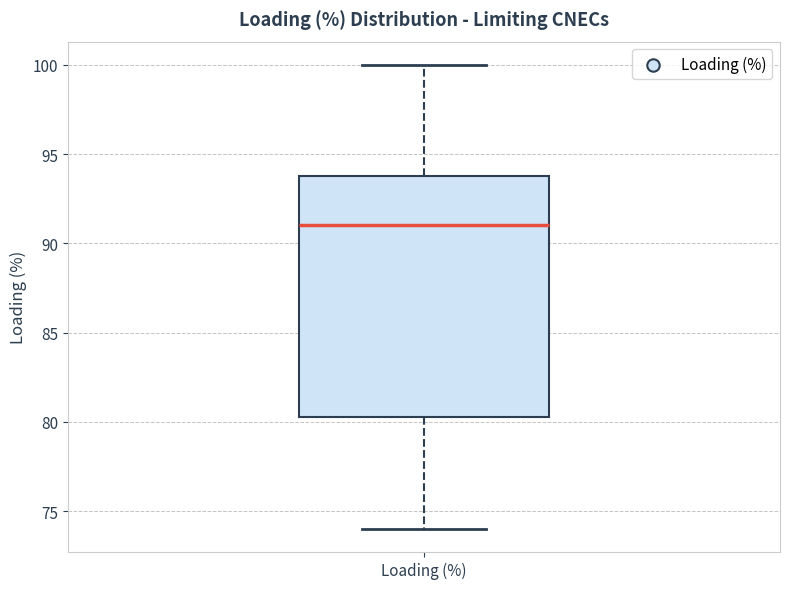

Transcribe this box plot: give where the median line is, the range the box spans, and where the two whiskers end, as read against the y-axis. The values are not printed on the chart, so give them approximately, as read against the axis.

median 91.0, box 80.5 to 94.0, whiskers 74.0 to 100.0